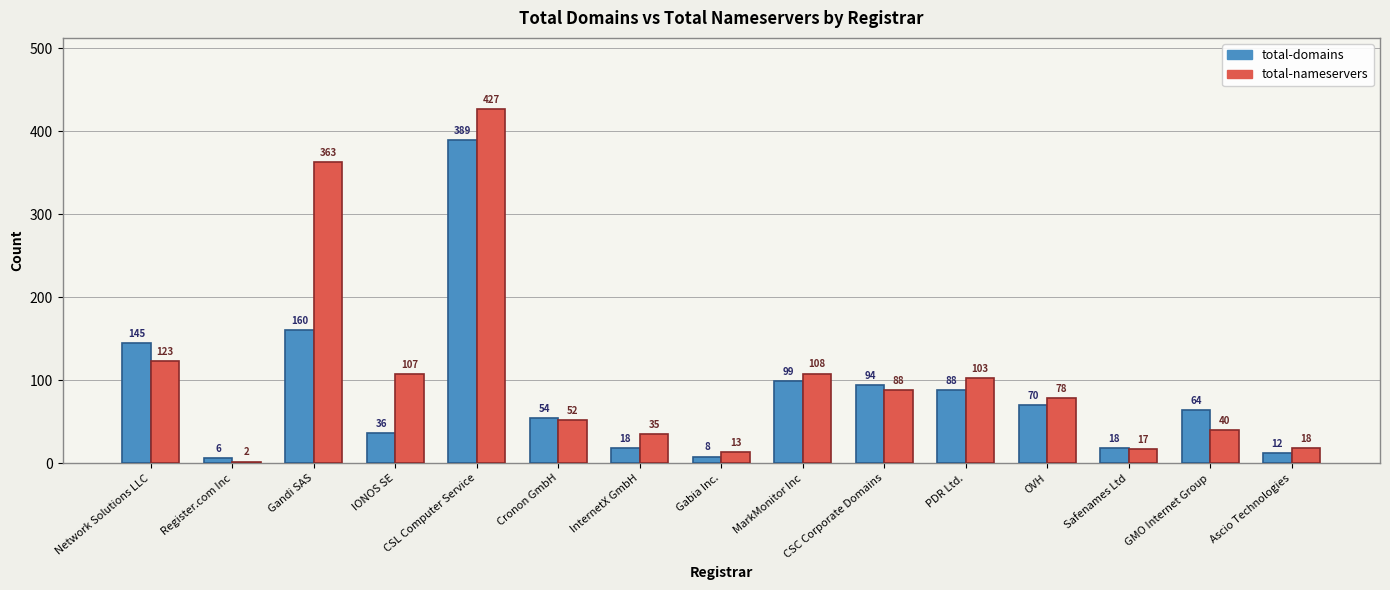

Rank the series at MarkMonitor Inc from highest to lowest value.

total-nameservers, total-domains